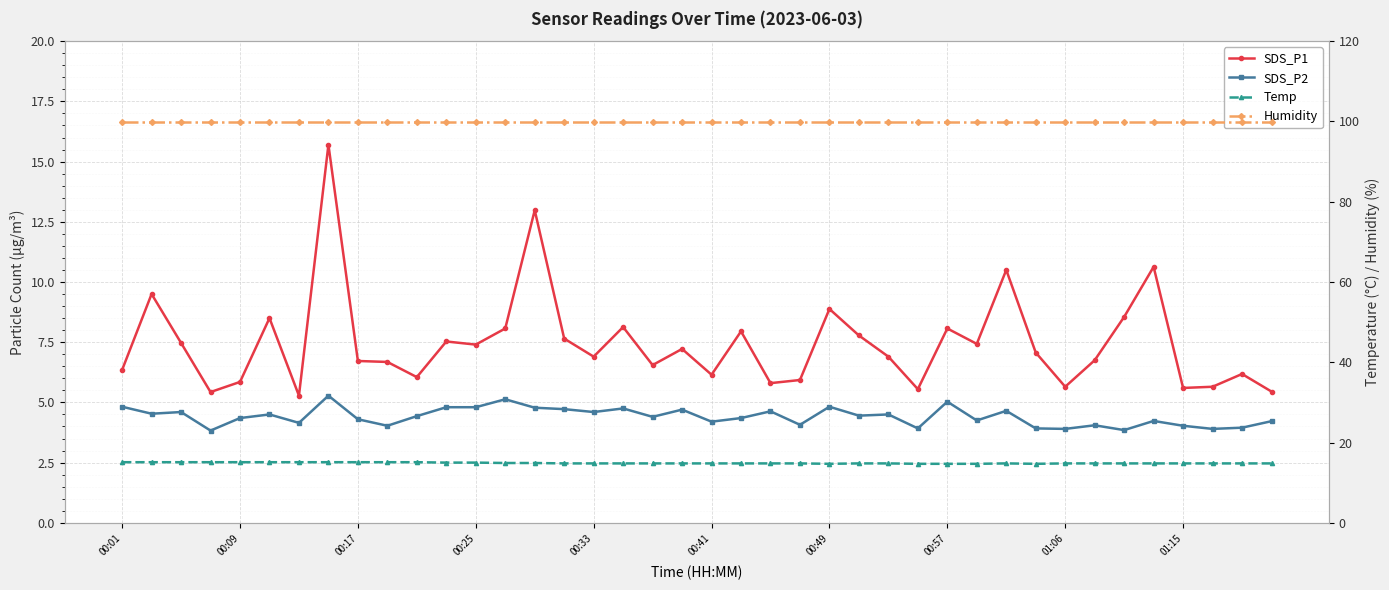

How many lines are shown in the chart?

4